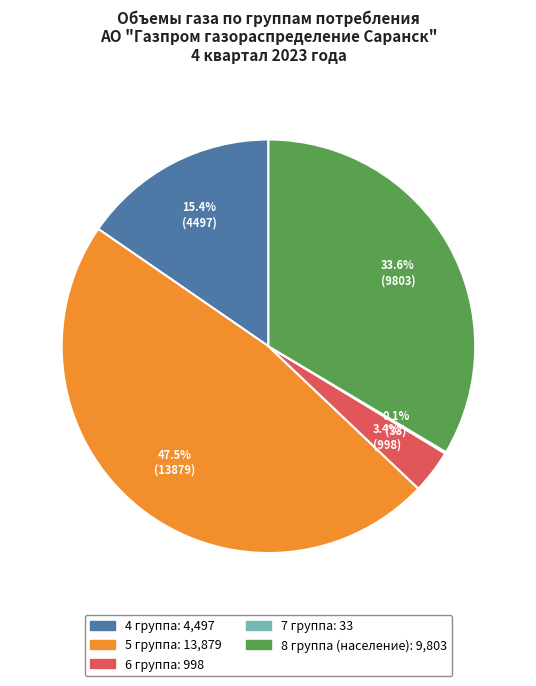

The 4 группа slice represents 26% of the pie. True or false?

False